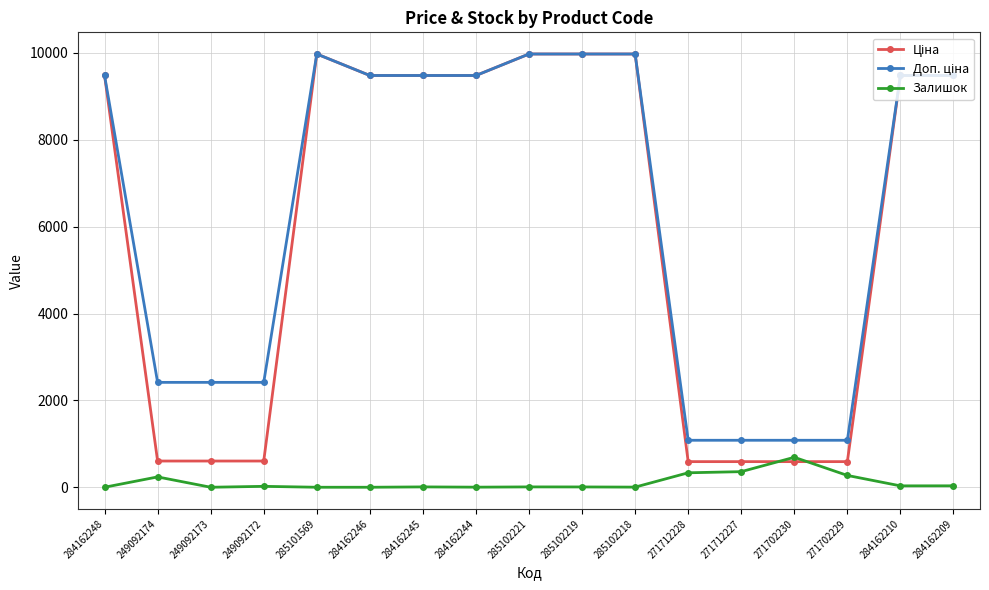

What is the value of the Залишок point at the 2nd from the left?

238.0